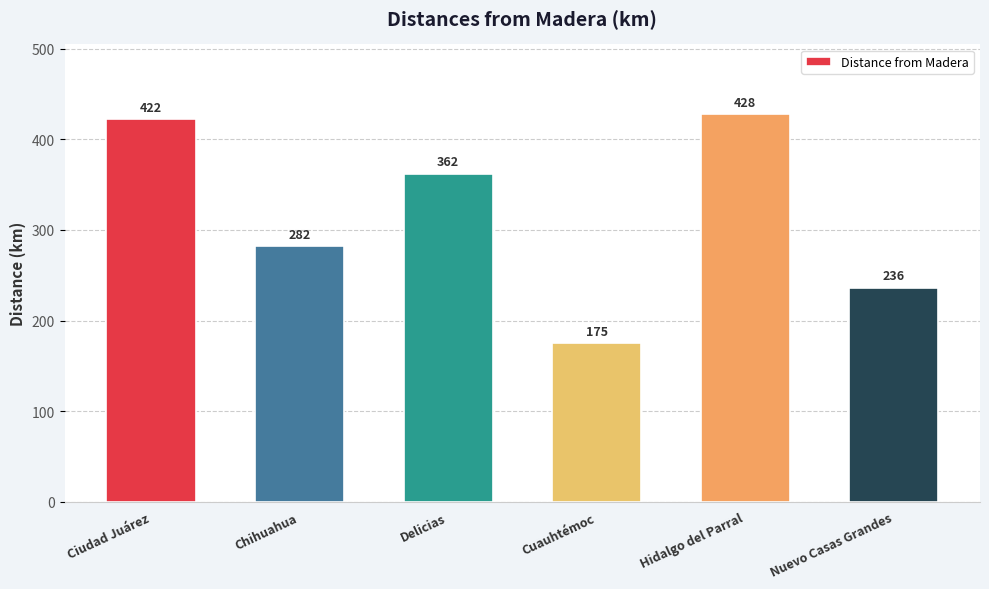

What position from the right is Ciudad Juárez?

6